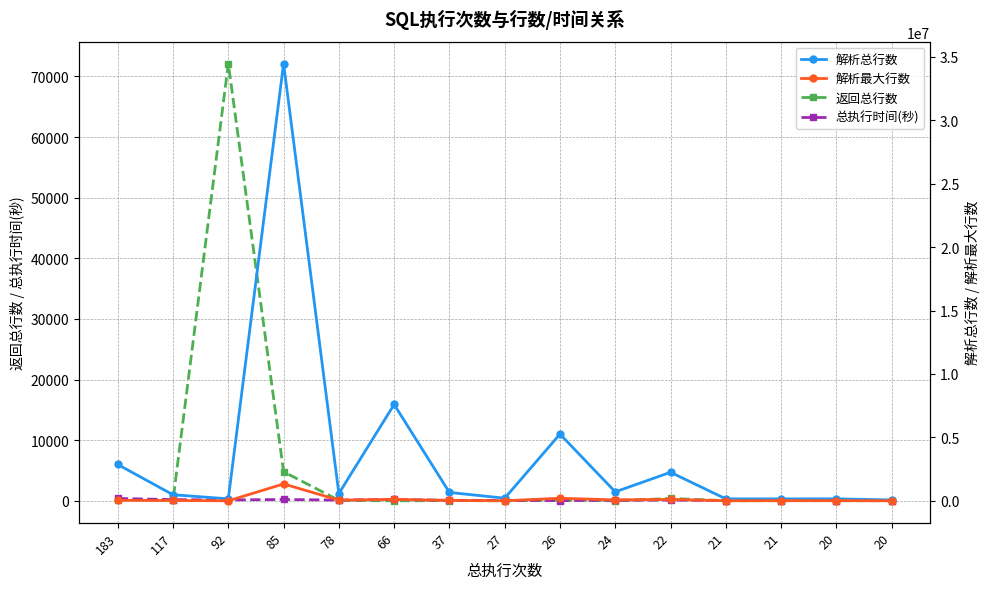

What is the greatest value displayed?

34469417